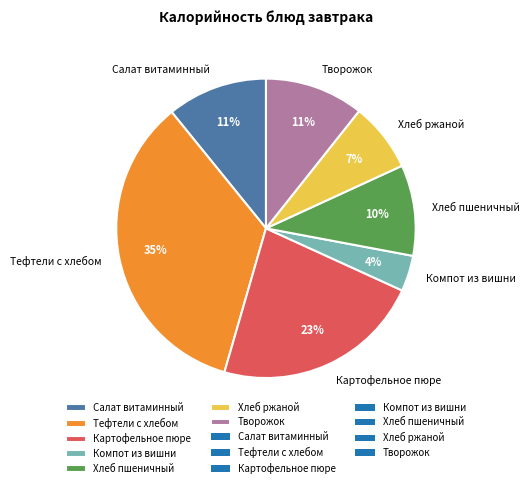

Which category has the smallest portion of the pie?

Компот из вишни